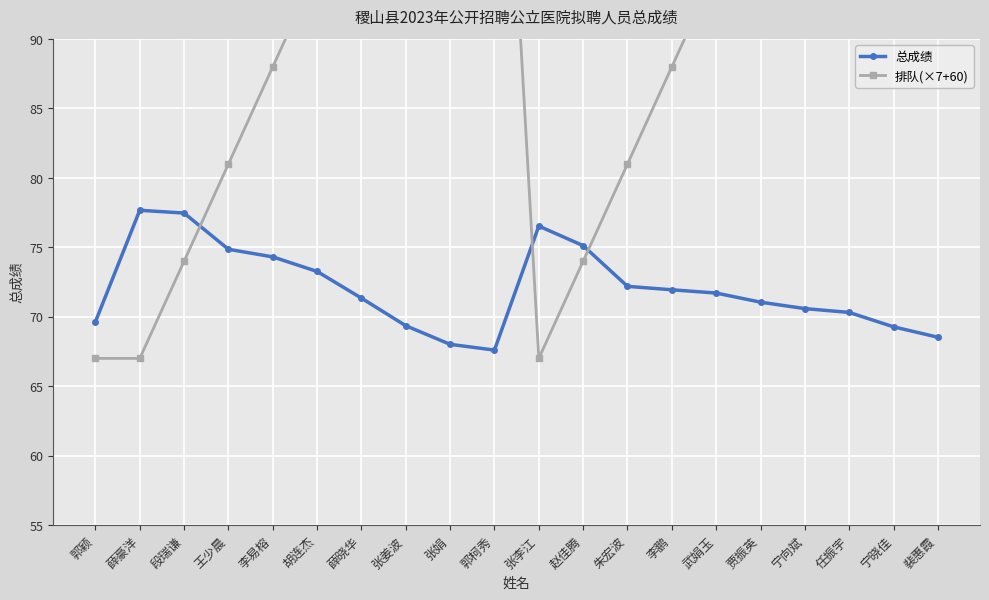

What is the difference between the maximum and second lowest values in the 总成绩 series?

9.7